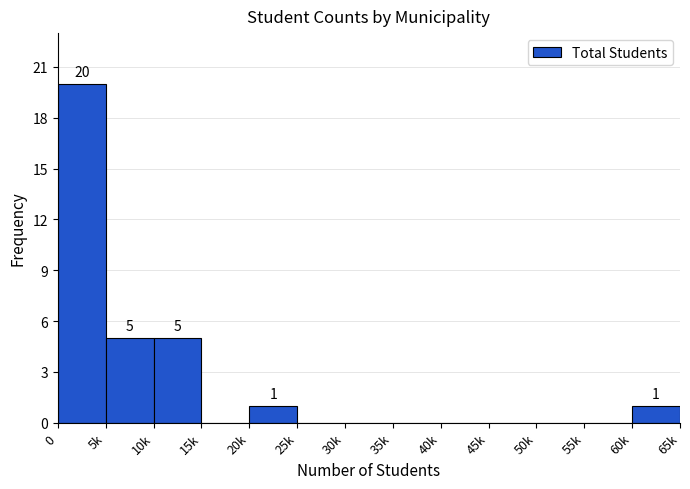

Reading left to right, transcribe all the data shown in this chart.

0=20	5k=5	10k=5	15k=0	20k=1	25k=0	30k=0	35k=0	40k=0	45k=0	50k=0	55k=0	60k=1